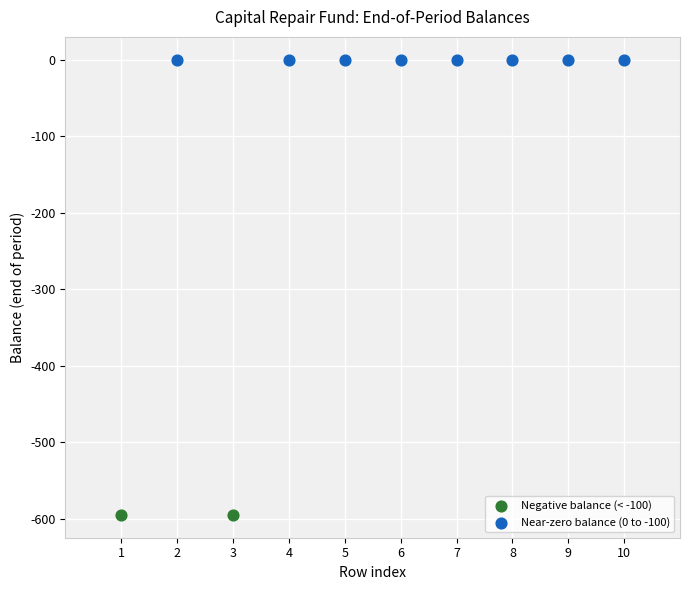

Which series contains the lowest Y value?

Negative balance (< -100)